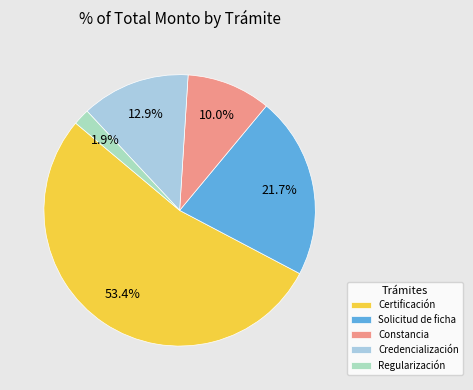

How many slices are in this pie chart?

5